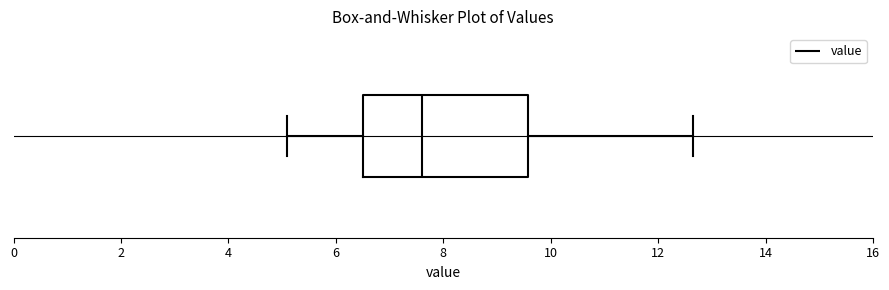

Read this box plot against the x-axis: the position of the median line, the range covered by the box, and the ends of both whiskers. The values are not printed on the chart, so give them approximately, as read against the axis.

median 7.6, box 6.6 to 9.6, whiskers 5.2 to 12.6